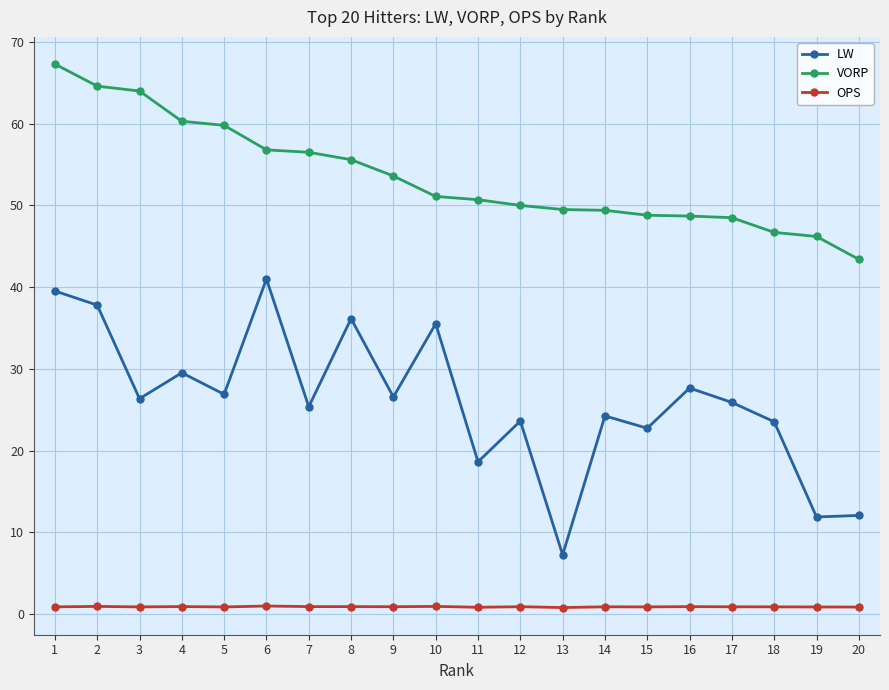

Between 9 and 13, which series saw the biggest shift?

LW